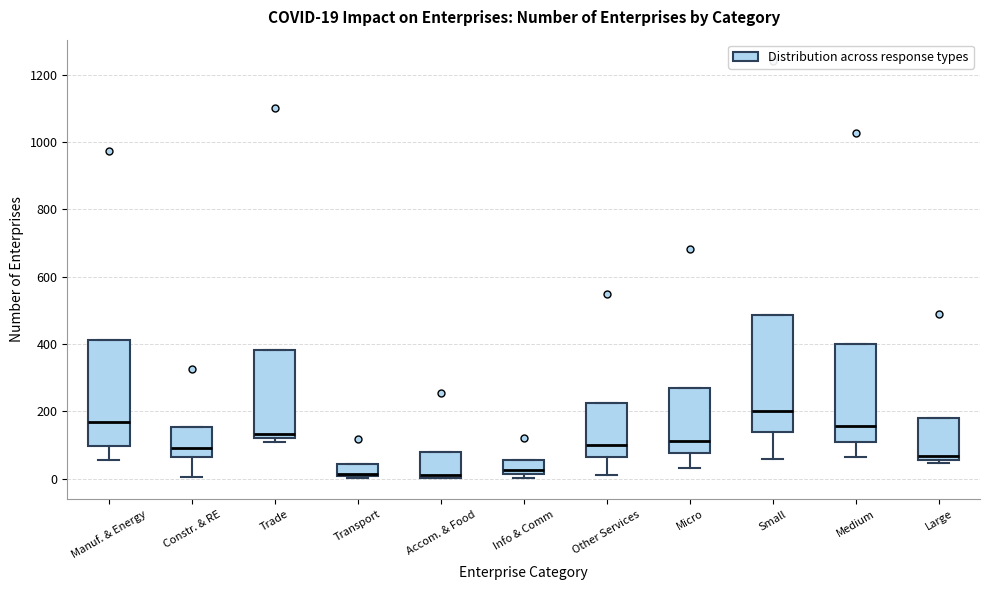

Which box is the tallest, from its lower edge to its upper edge?

Small